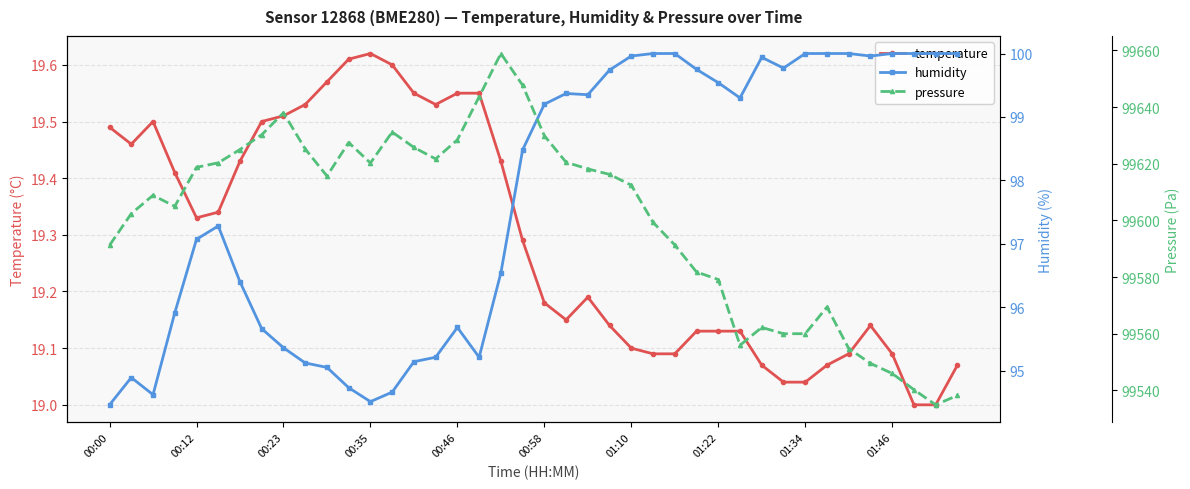

What is the difference between the maximum and second lowest values in the pressure series?

120.7